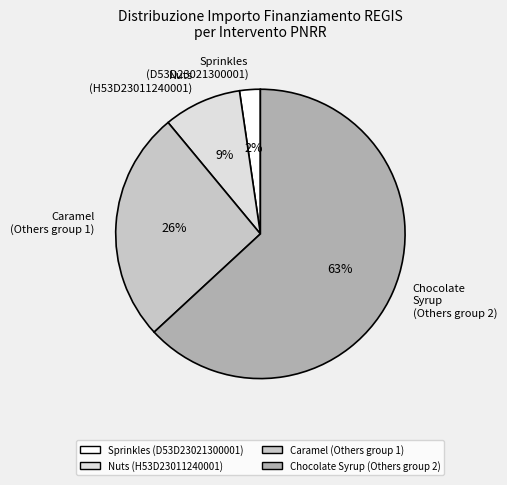

Does any single category account for the majority?

Yes